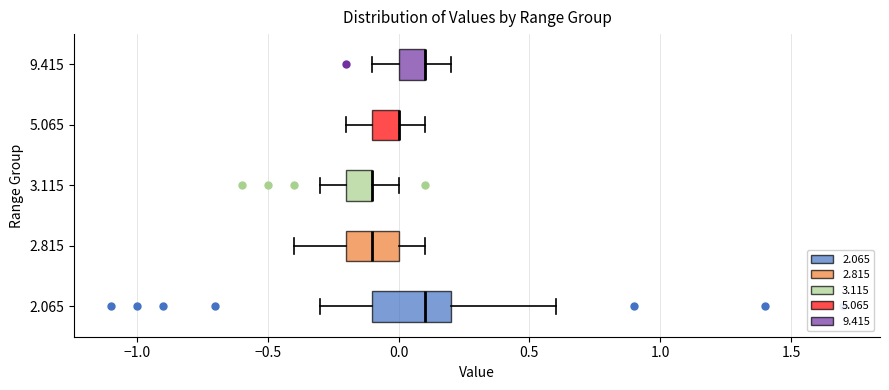

Reading bottom to top, read every box against the x-axis: the position of its median line, the range the box covers, and the ends of its whiskers. The values are not printed on the chart, so give them approximately, as read against the axis.

2.065: median 0.1, box -0.1 to 0.2, whiskers -0.3 to 0.6
2.815: median -0.1, box -0.2 to 0.0, whiskers -0.4 to 0.1
3.115: median -0.1 (drawn on the box's right edge), box -0.2 to -0.1, whiskers -0.3 to 0.0
5.065: median 0.0 (drawn on the box's right edge), box -0.1 to 0.0, whiskers -0.2 to 0.1
9.415: median 0.1 (drawn on the box's right edge), box 0.0 to 0.1, whiskers -0.1 to 0.2